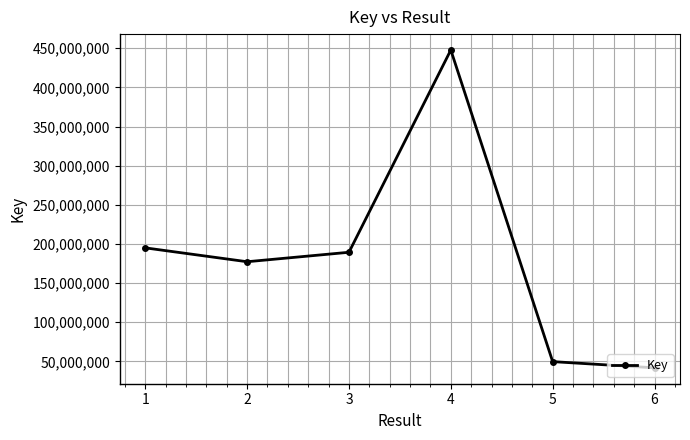

List the labels in order of value, smallest first.

6, 5, 2, 3, 1, 4